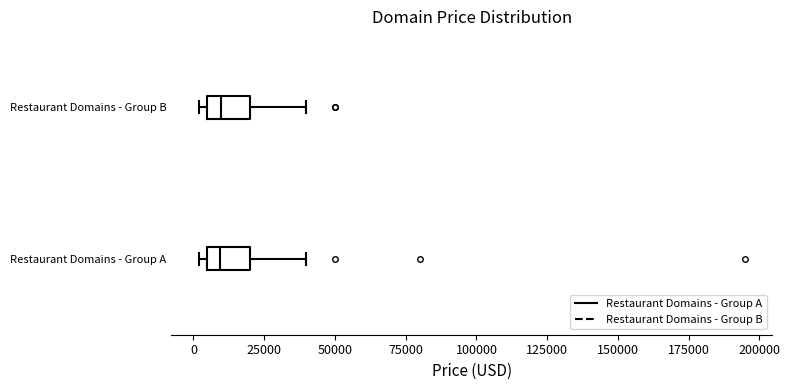

Where is the left edge of the box for Restaurant Domains - Group A on the x-axis? The values are not printed on the chart, so give them approximately, as read against the axis.

5000